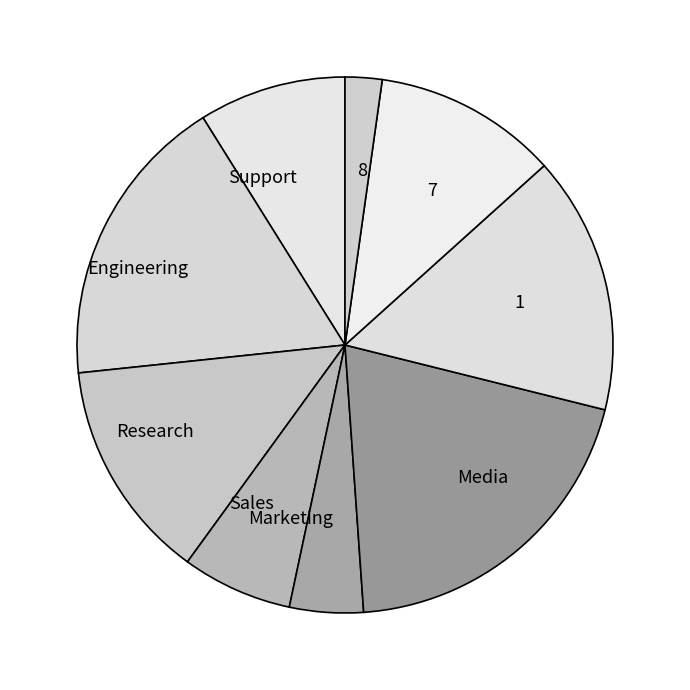

True or false: Media accounts for 20% of the total.

True